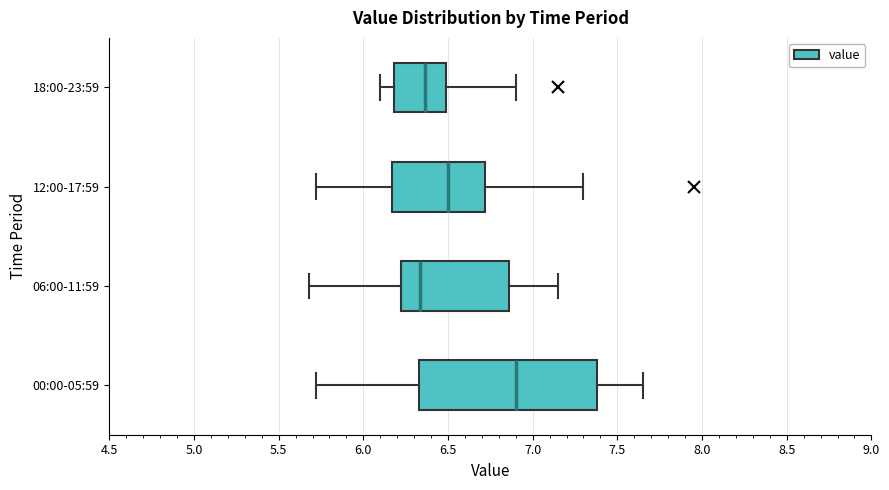

Which box has the furthest to the right median line?

00:00-05:59